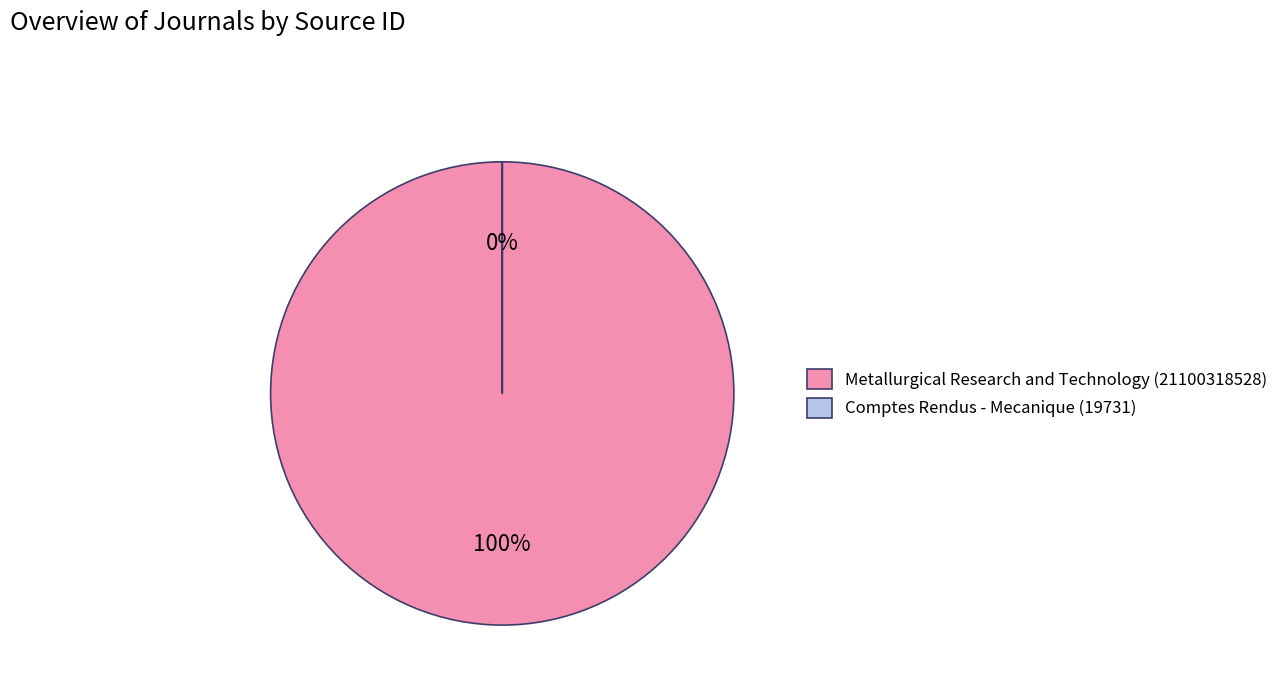

Combined, do Comptes Rendus - Mecanique (19731) and Metallurgical Research and Technology (21100318528) account for over 50%?

Yes